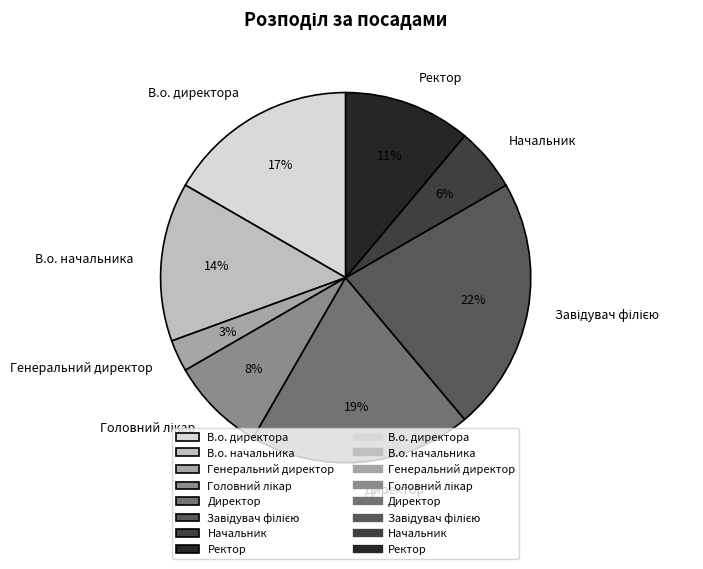

Which category has the smallest portion of the pie?

Генеральний директор